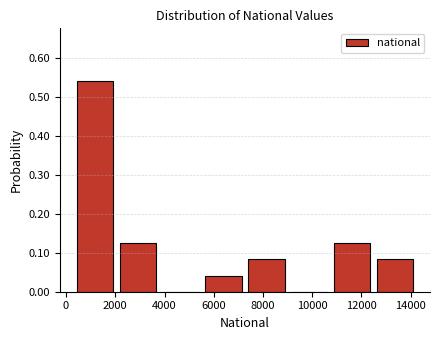

Reading left to right, list every bar in this chart as the range it spans on the x-axis followed by its height. Neither the bar edges nor the heights are printed on the chart, so give them approximately, as read against the axes.

400 to 2200: 0.54
2200 to 4000: 0.13
4000 to 5600: 0
5600 to 7400: 0.04
7400 to 9200: 0.08
9200 to 10800: 0
10800 to 12600: 0.13
12600 to 14400: 0.08